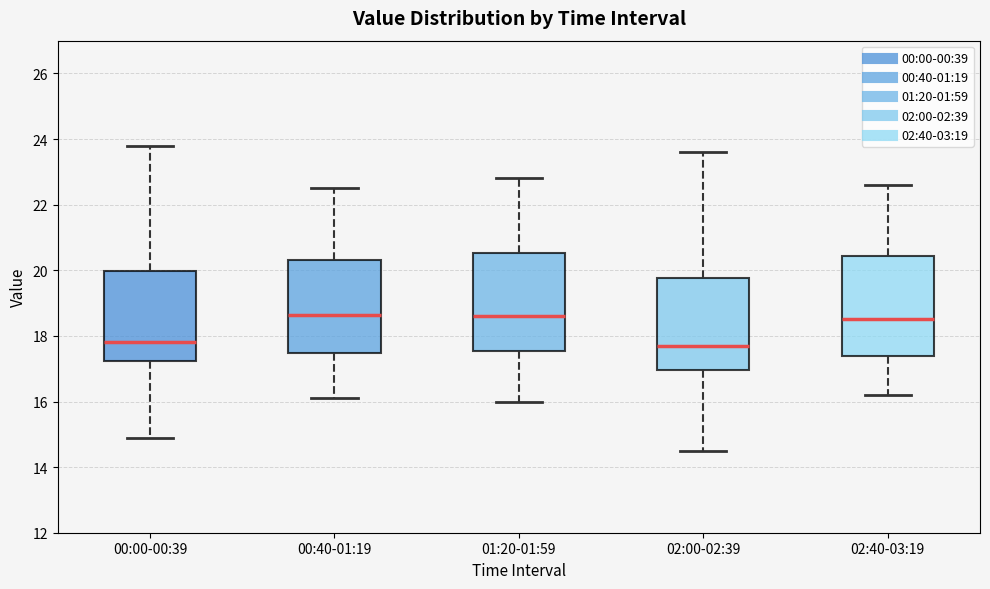

Where does the upper whisker of the box for 01:20-01:59 end on the y-axis? The values are not printed on the chart, so give them approximately, as read against the axis.

22.8